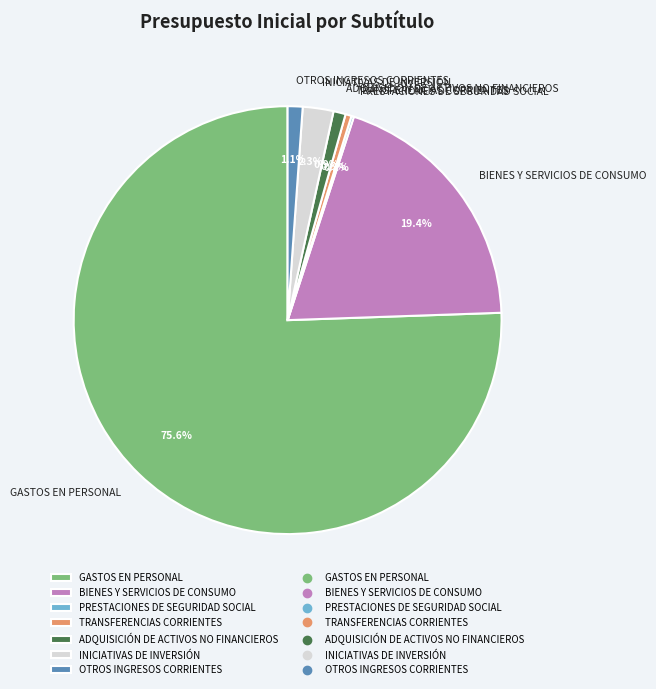

The INICIATIVAS DE INVERSIÓN slice represents 7% of the pie. True or false?

False